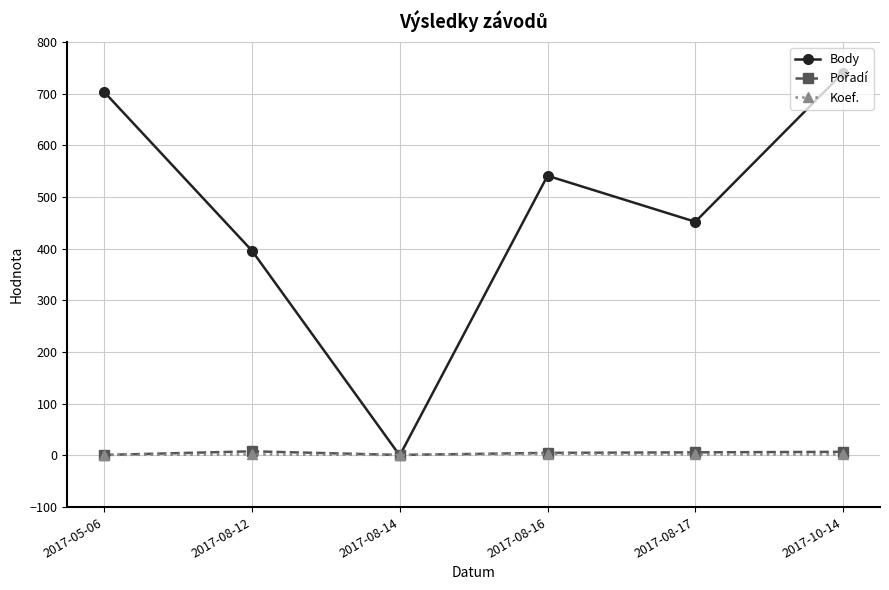

What is the greatest value displayed?

740